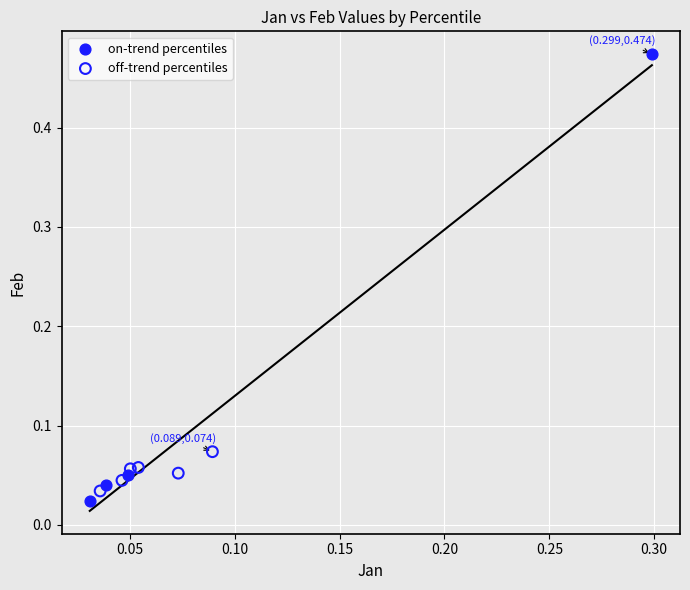

What are all the series names shown in the legend?

on-trend percentiles, off-trend percentiles